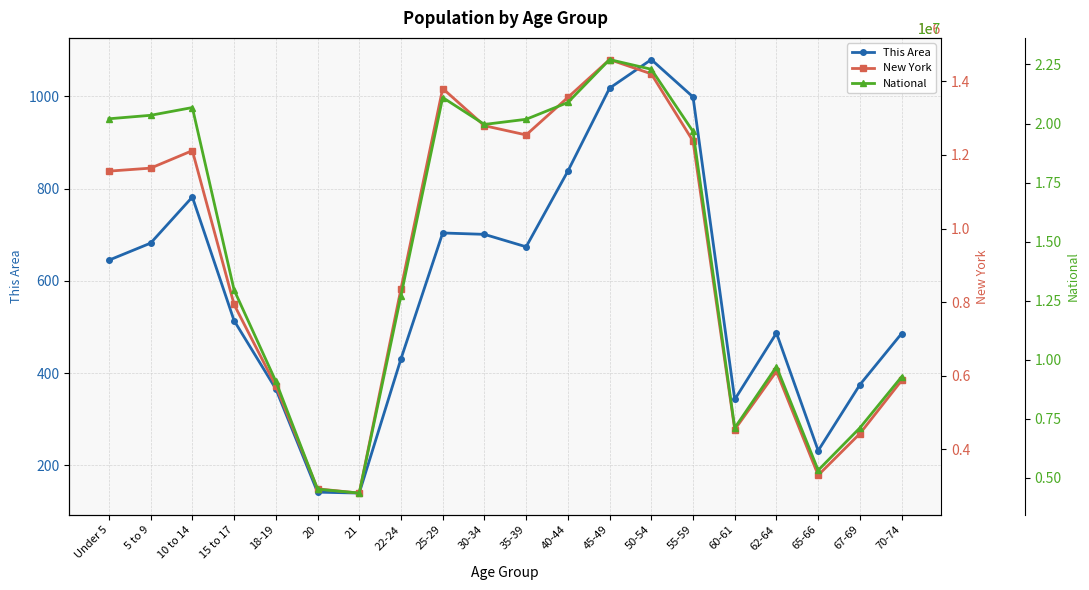

The This Area series shows 524 at 50-54. True or false?

False